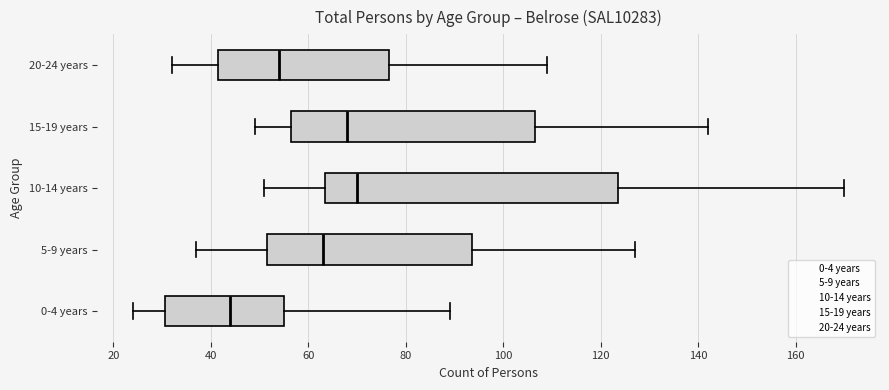

Reading bottom to top, transcribe this box plot: for each box, give where its median line is, the range the box spans, and where its two whiskers end, as read against the x-axis. The values are not printed on the chart, so give them approximately, as read against the axis.

0-4 years: median 44, box 30 to 56, whiskers 24 to 90
5-9 years: median 64, box 52 to 94, whiskers 38 to 128
10-14 years: median 70, box 64 to 124, whiskers 52 to 170
15-19 years: median 68, box 56 to 106, whiskers 50 to 142
20-24 years: median 54, box 42 to 76, whiskers 32 to 110